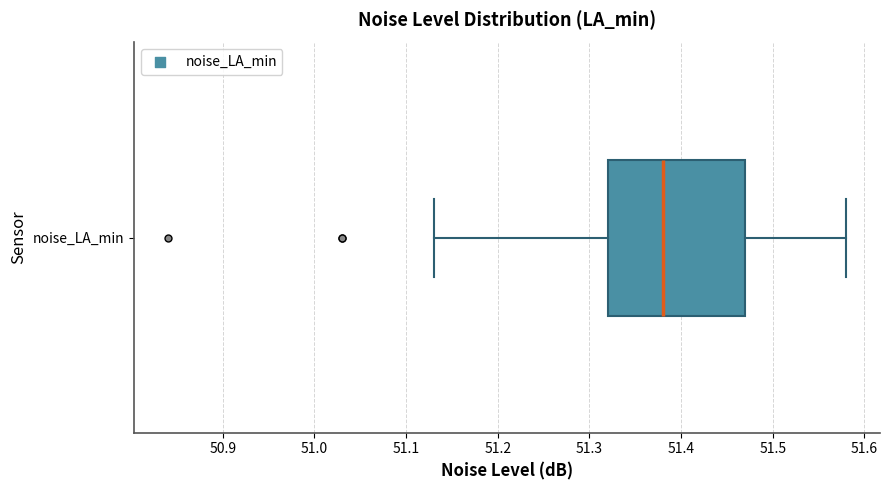

Transcribe this box plot: give where the median line is, the range the box spans, and where the two whiskers end, as read against the x-axis. The values are not printed on the chart, so give them approximately, as read against the axis.

median 51.38, box 51.32 to 51.47, whiskers 51.13 to 51.58